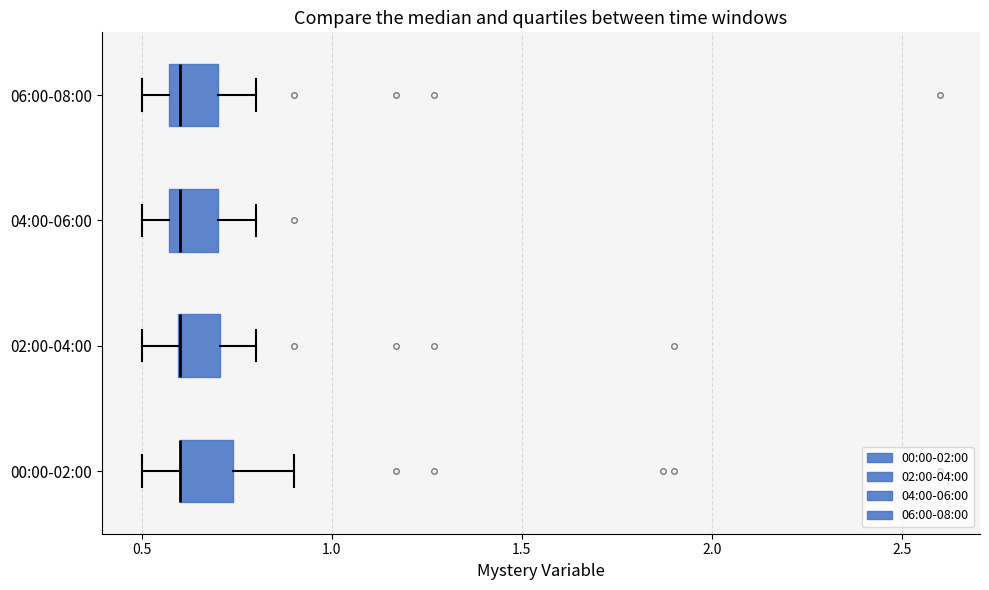

Reading bottom to top, transcribe this box plot: for each box, give where its median line is, the range the box spans, and where its two whiskers end, as read against the x-axis. The values are not printed on the chart, so give them approximately, as read against the axis.

00:00-02:00: median 0.60 (drawn on the box's left edge), box 0.60 to 0.75, whiskers 0.50 to 0.90
02:00-04:00: median 0.60 (drawn on the box's left edge), box 0.60 to 0.70, whiskers 0.50 to 0.80
04:00-06:00: median 0.60, box 0.55 to 0.70, whiskers 0.50 to 0.80
06:00-08:00: median 0.60, box 0.55 to 0.70, whiskers 0.50 to 0.80